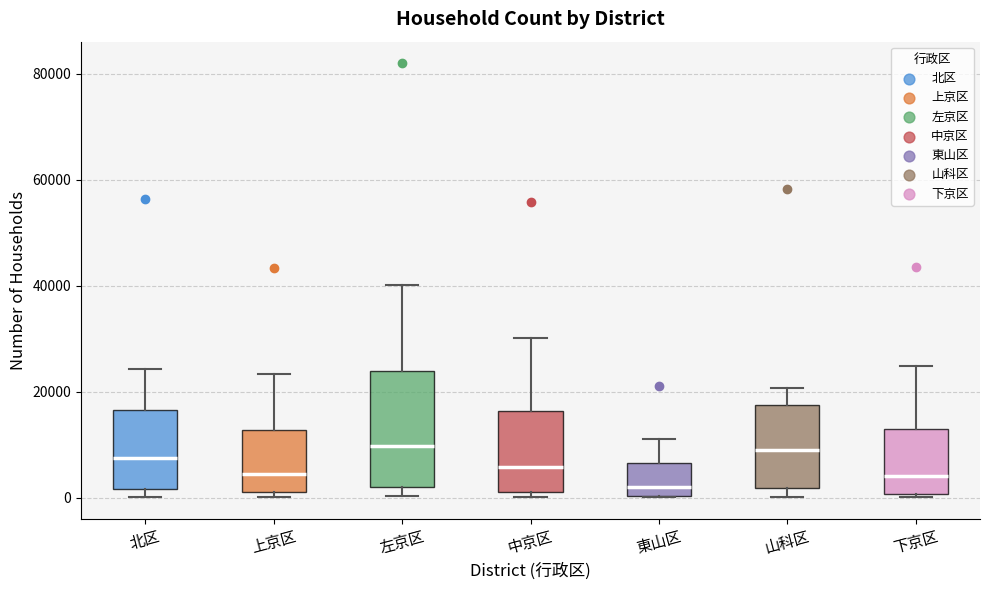

Reading left to right, transcribe this box plot: for each box, give where its median line is, the range the box spans, and where its two whiskers end, as read against the y-axis. The values are not printed on the chart, so give them approximately, as read against the axis.

北区: median 8000, box 2000 to 16000, whiskers 0 to 24000
上京区: median 4000, box 2000 to 12000, whiskers 0 to 24000
左京区: median 10000, box 2000 to 24000, whiskers 0 to 40000
中京区: median 6000, box 2000 to 16000, whiskers 0 to 30000
東山区: median 2000, box 0 to 6000, whiskers 0 to 12000
山科区: median 10000, box 2000 to 18000, whiskers 0 to 20000
下京区: median 4000, box 0 to 12000, whiskers 0 (just below the box's lower edge) to 24000